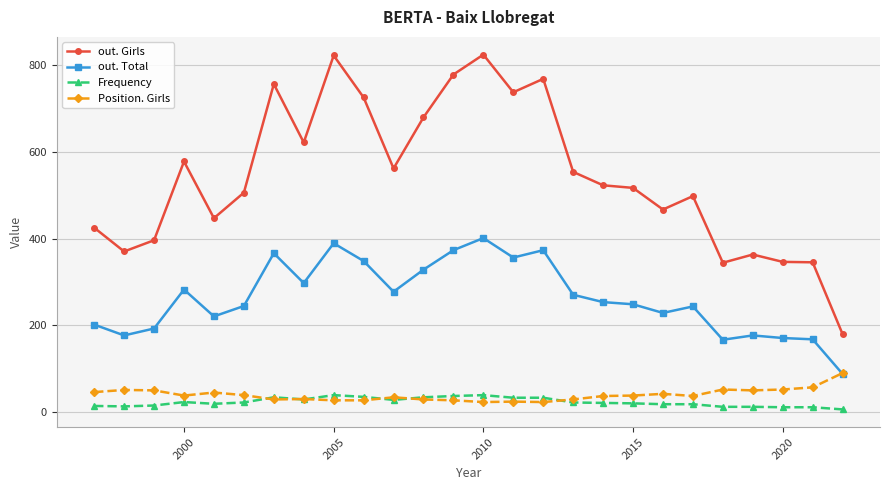

True or false: out. Girls and out. Total cross at least once.

False